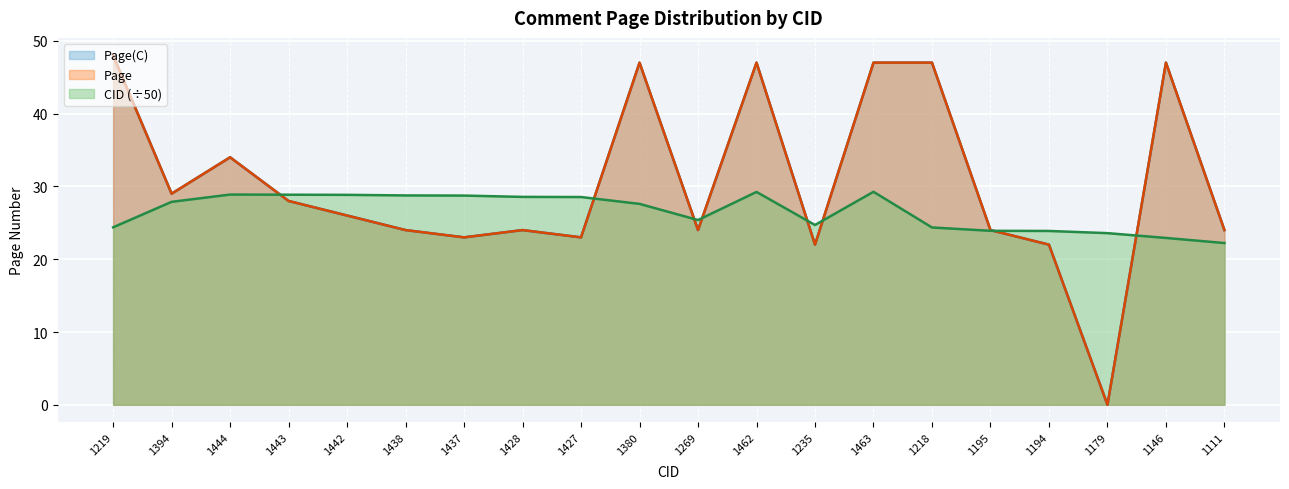

True or false: Page and Page(C) cross at least once.

False